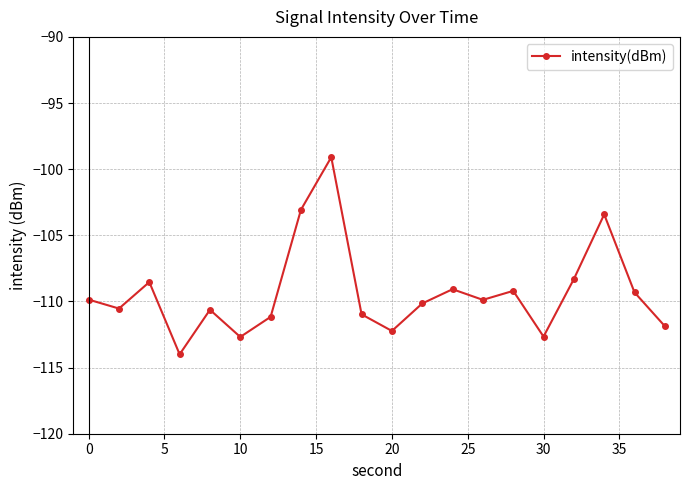

What is the greatest value displayed?

-99.1